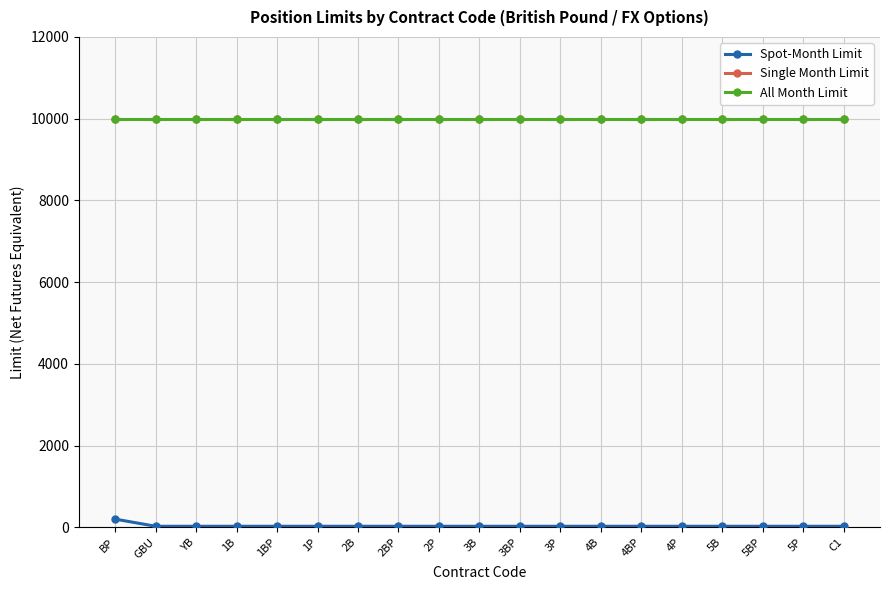

True or false: All Month Limit and Spot-Month Limit cross at least once.

False